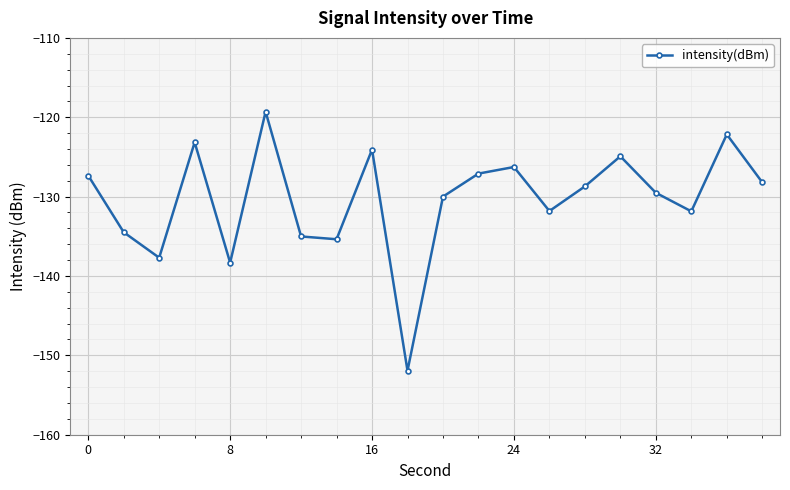

How many distinct data groups are displayed?

1